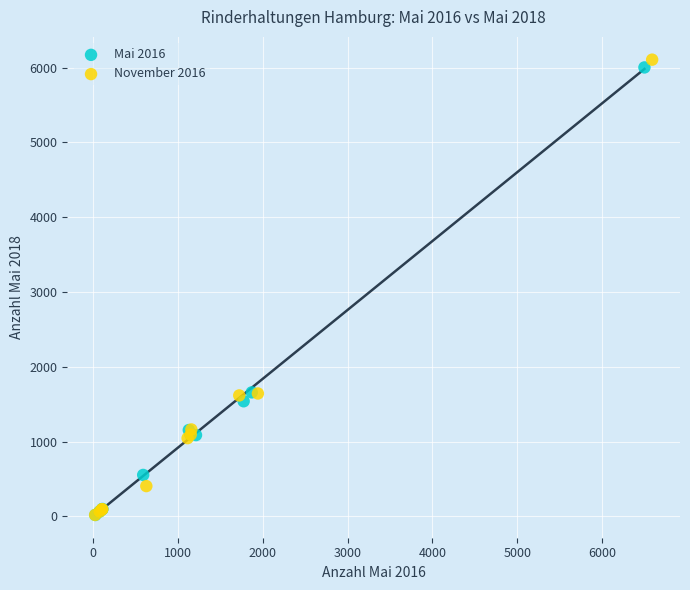

Which series has the widest spread of Y values?

November 2016